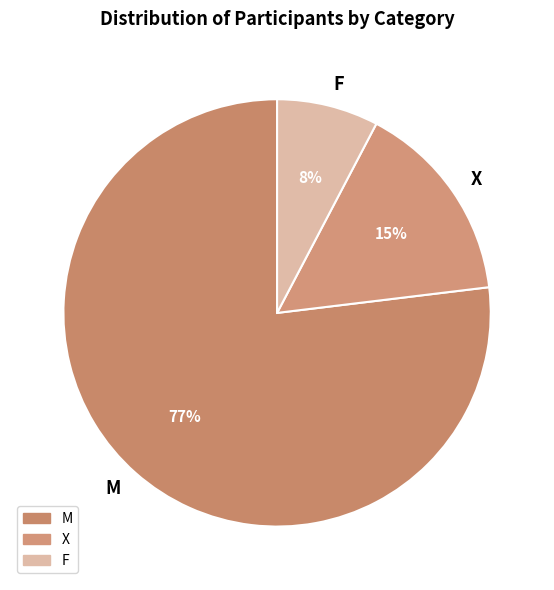

Which category has the smallest portion of the pie?

F